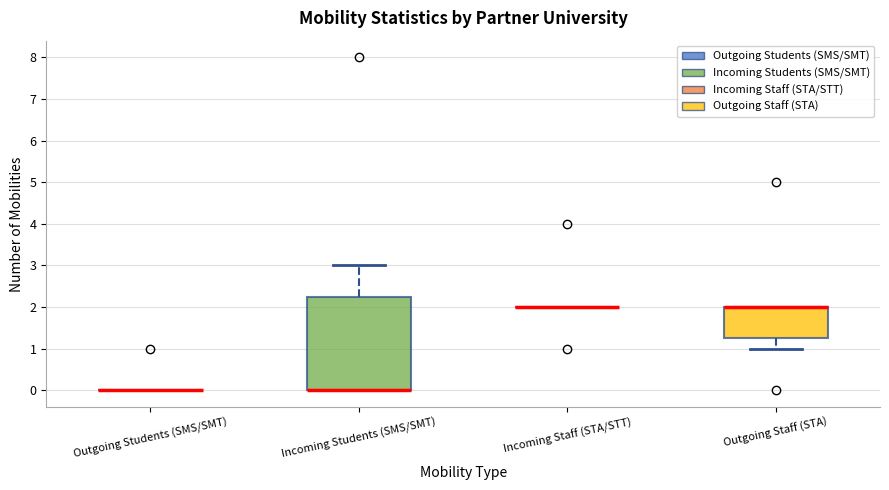

Where is the lower edge of the box for Incoming Students (SMS/SMT) on the y-axis? The values are not printed on the chart, so give them approximately, as read against the axis.

0.0